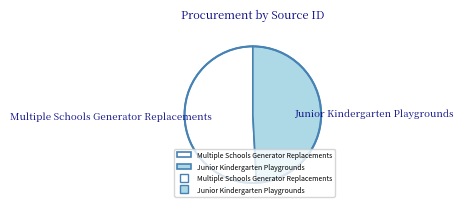

Rank the categories by value from lowest to highest.

Junior Kindergarten Playgrounds, Multiple Schools Generator Replacements